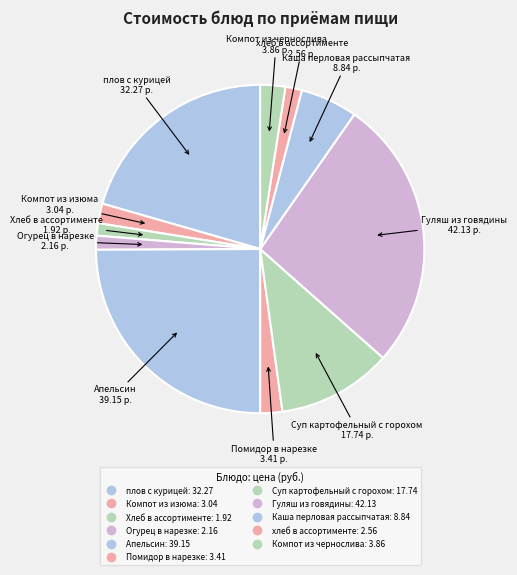

Count the number of slices in the pie.

11